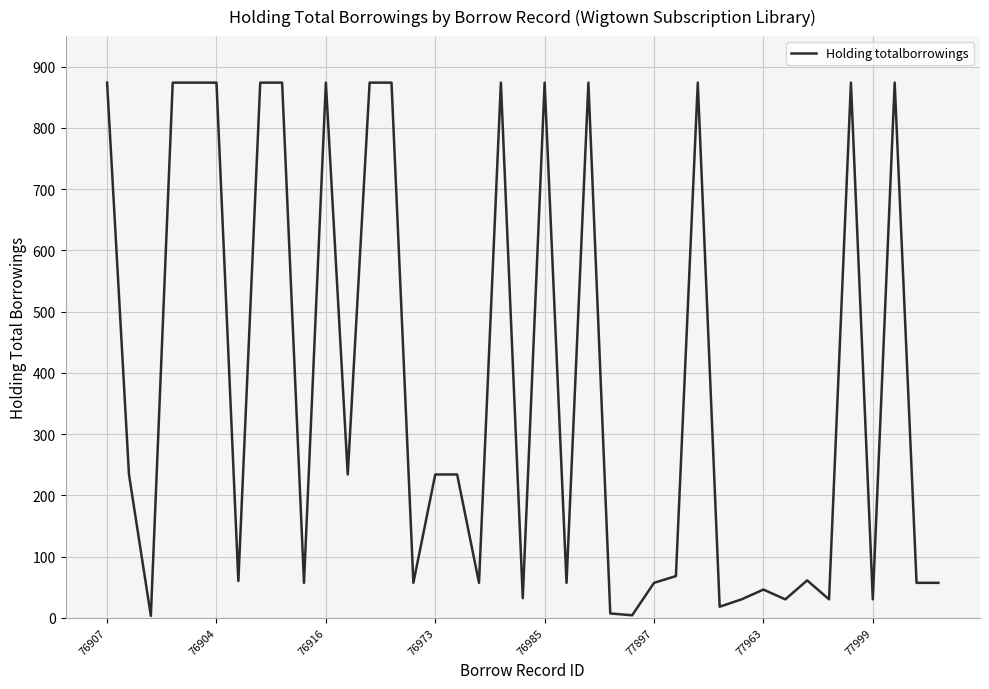

Reading left to right, extract all data points from this chart.

874	234	3	874	874	874	60	874	874	57	874	234	874	874	57	234	234	57	874	32	874	57	874	7	4	57	68	874	18	30	46	30	61	30	874	30	874	57	57